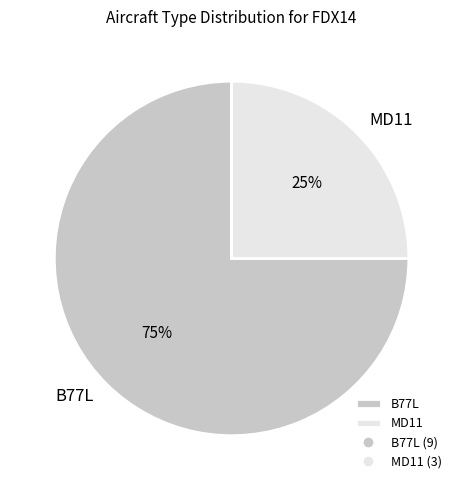

Is the sum of B77L and MD11 greater than half?

Yes